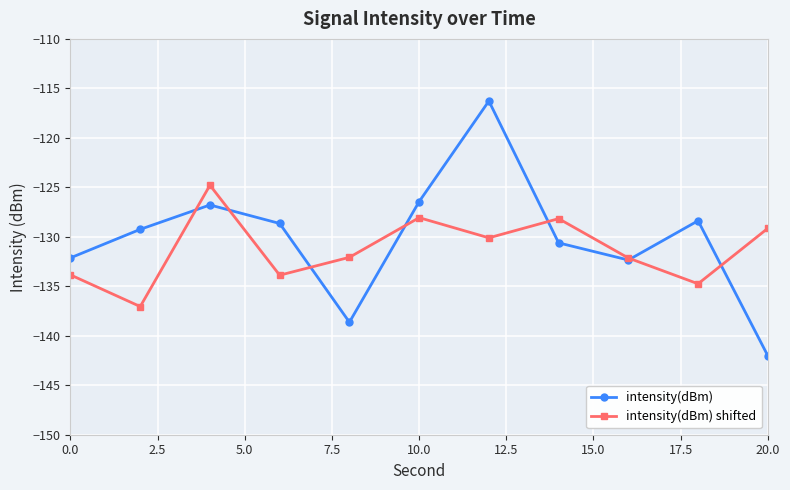

At how many categories does at least one series exceed -133?

11